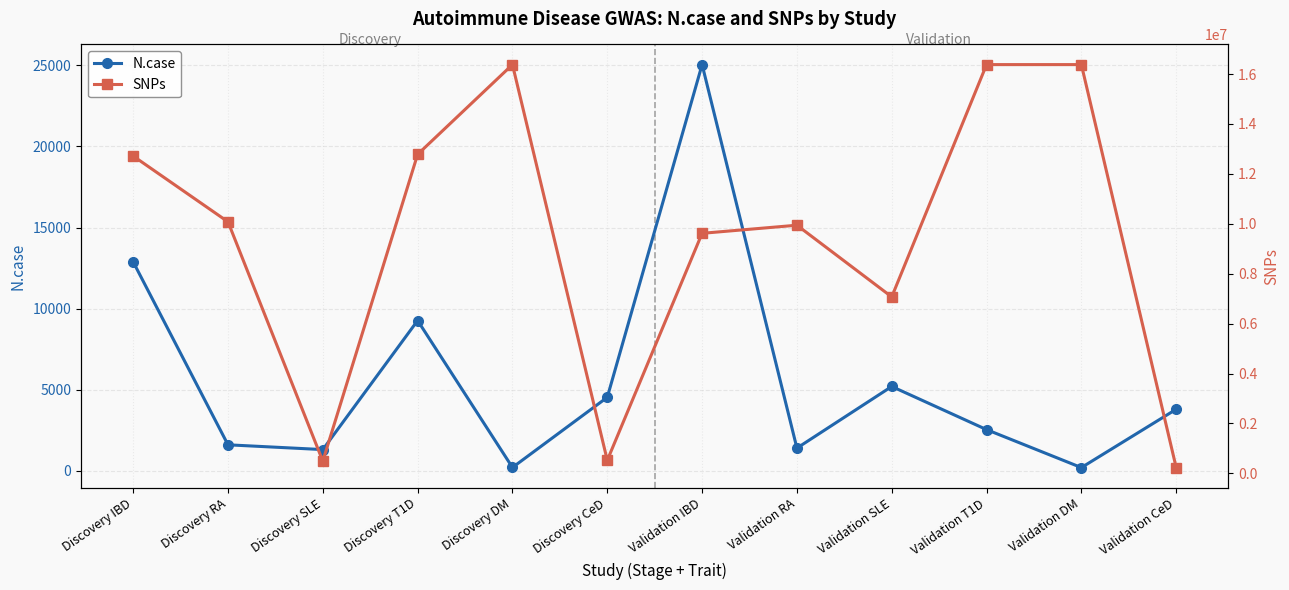

Does the chart display data point markers on the line(s)?

Yes